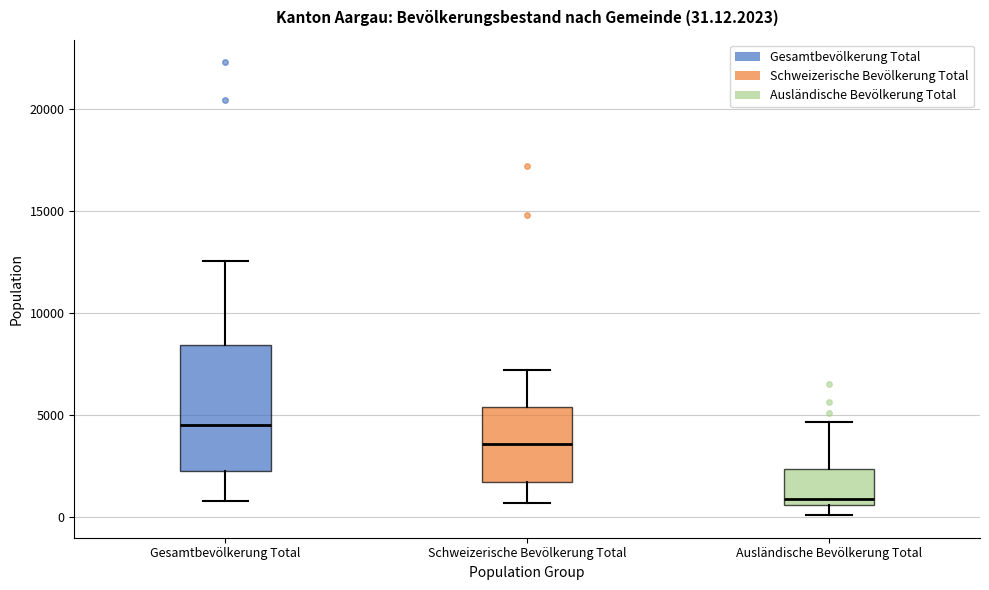

Which box's median line is the highest?

Gesamtbevölkerung Total